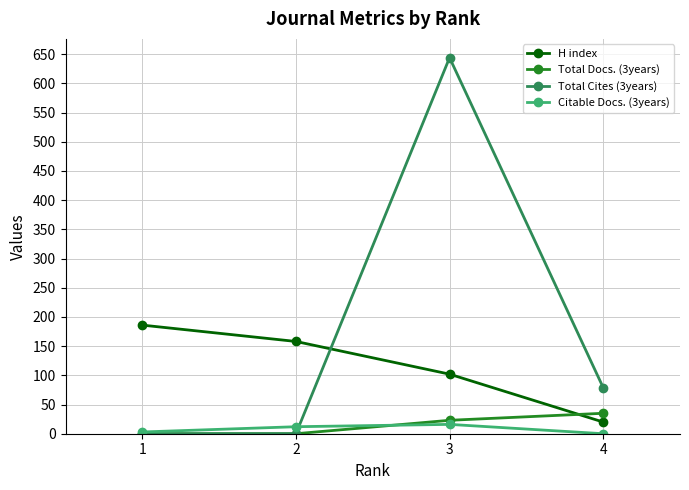

What is the difference between the maximum and minimum values in the Total Cites (3years) series?

644